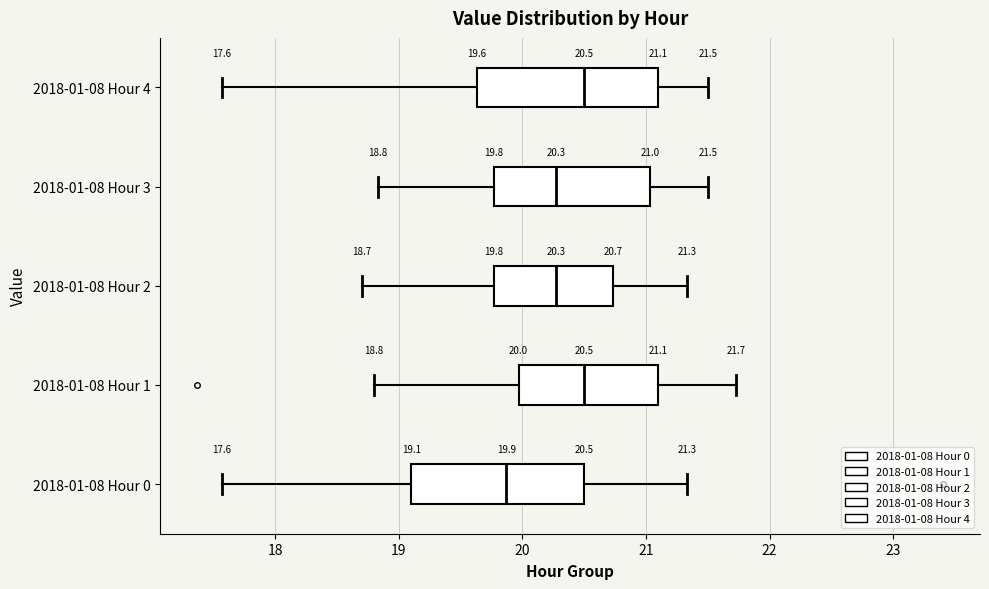

Which box has the furthest to the left median line?

2018-01-08 Hour 0